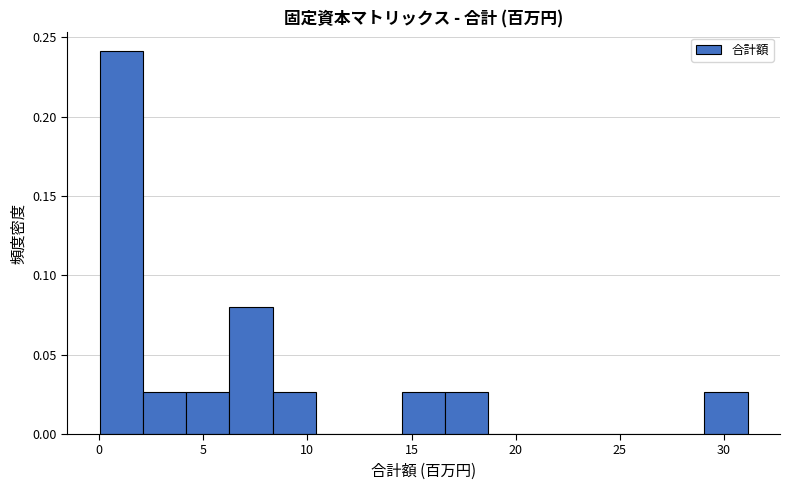

Reading left to right, list every bar in this chart as the range it spans on the x-axis followed by its height. Neither the bar edges nor the heights are printed on the chart, so give them approximately, as read against the axes.

0.0 to 2.0: 0.240
2.0 to 4.0: 0.025
4.0 to 6.5: 0.025
6.5 to 8.5: 0.080
8.5 to 10.5: 0.025
10.5 to 12.5: 0
12.5 to 14.5: 0
14.5 to 16.5: 0.025
16.5 to 18.5: 0.025
18.5 to 21.0: 0
21.0 to 23.0: 0
23.0 to 25.0: 0
25.0 to 27.0: 0
27.0 to 29.0: 0
29.0 to 31.0: 0.025